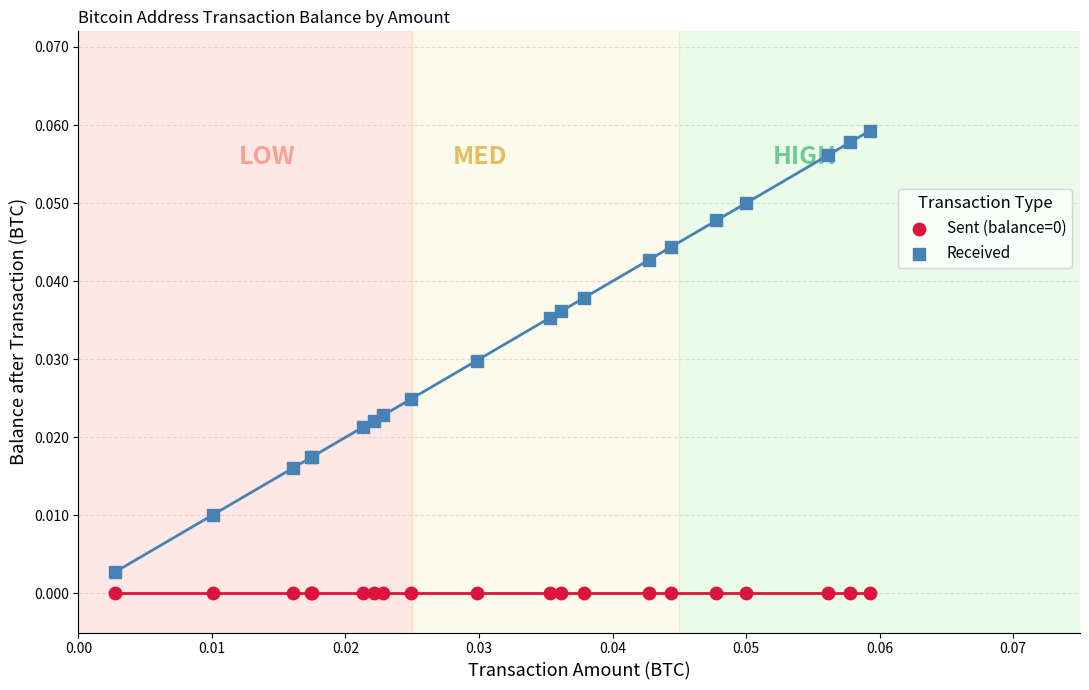

Which series contains the highest Y value?

Received